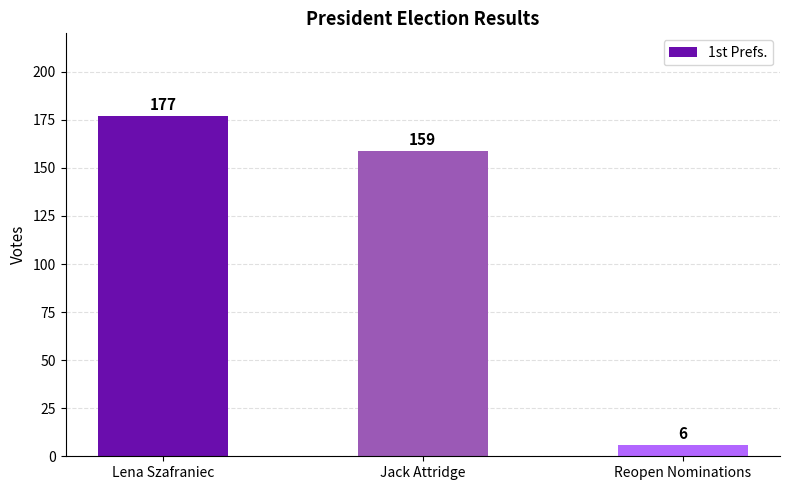

The value at Jack Attridge is 241. True or false?

False